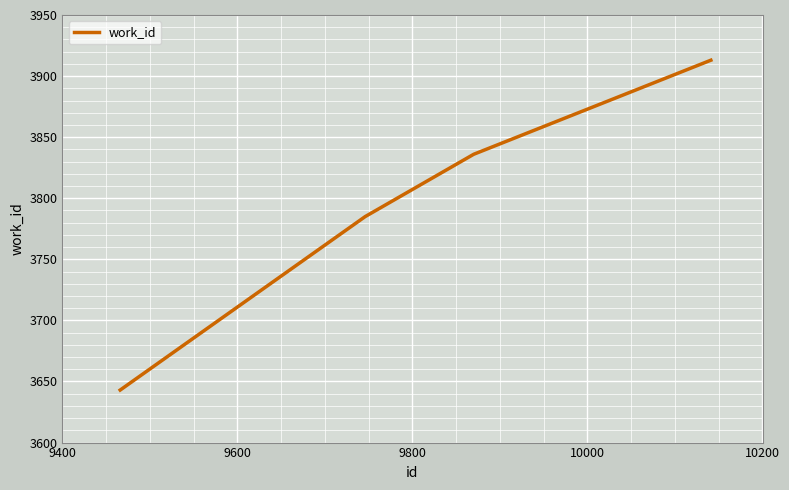

What is the sum of all values?

15177